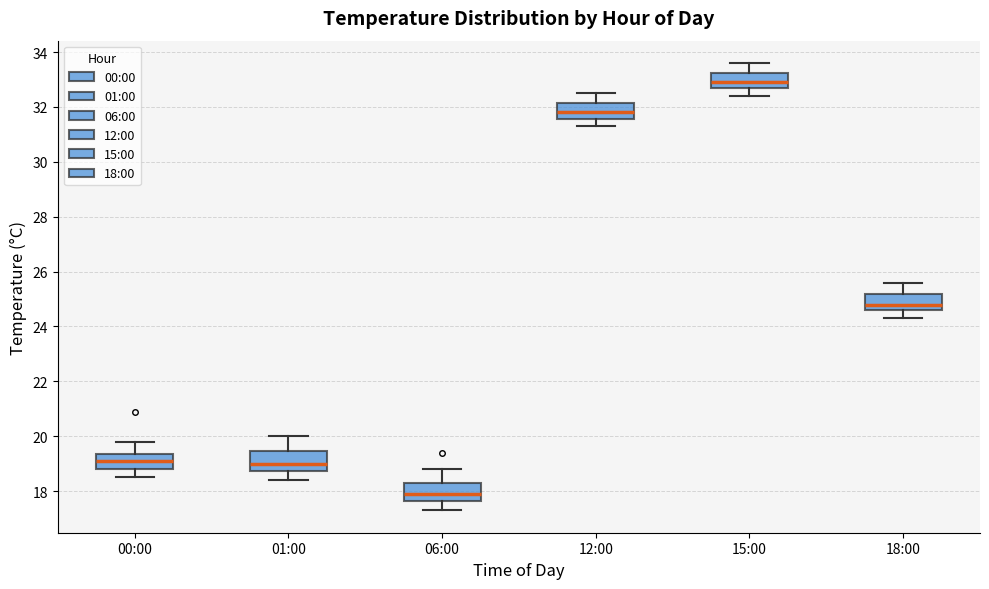

Reading left to right, transcribe this box plot: for each box, give where its median line is, the range the box spans, and where its two whiskers end, as read against the y-axis. The values are not printed on the chart, so give them approximately, as read against the axis.

00:00: median 19.2, box 18.8 to 19.4, whiskers 18.6 to 19.8
01:00: median 19.0, box 18.8 to 19.4, whiskers 18.4 to 20.0
06:00: median 18.0, box 17.6 to 18.4, whiskers 17.4 to 18.8
12:00: median 31.8, box 31.6 to 32.2, whiskers 31.4 to 32.6
15:00: median 33.0, box 32.8 to 33.2, whiskers 32.4 to 33.6
18:00: median 24.8, box 24.6 to 25.2, whiskers 24.4 to 25.6